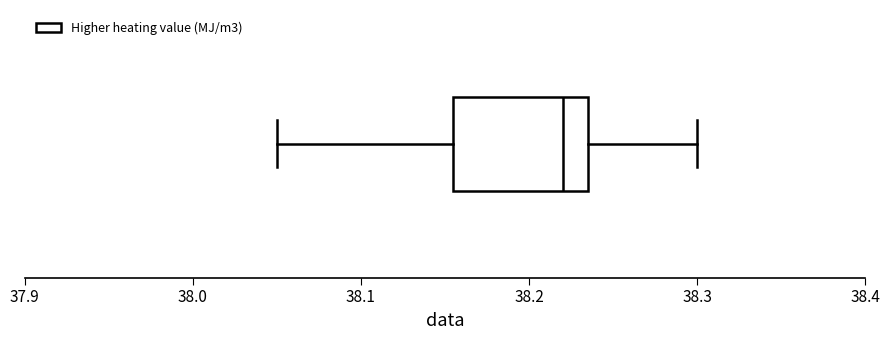

Where does the median line of the box sit on the x-axis? The values are not printed on the chart, so give them approximately, as read against the axis.

38.22